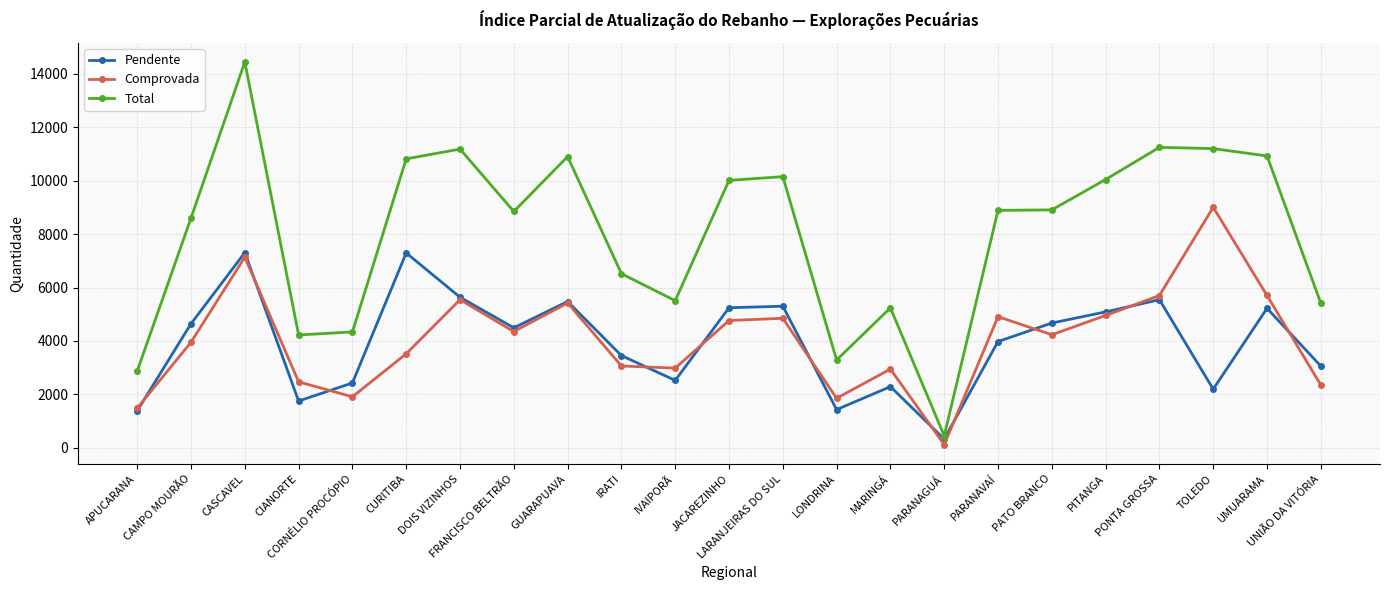

What is the label of the 11th point from the right?

LARANJEIRAS DO SUL